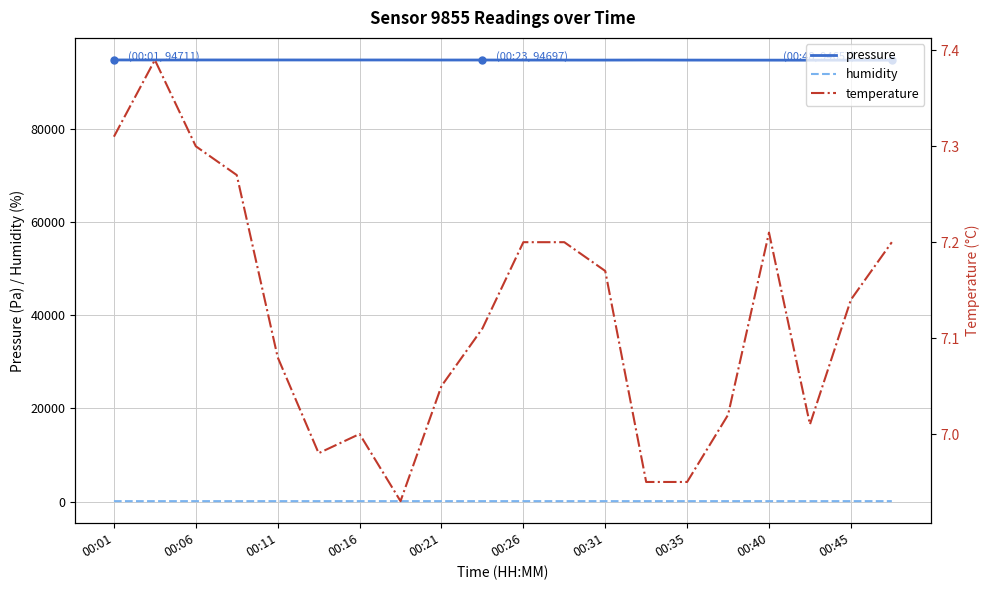

True or false: humidity and pressure intersect in this chart.

False